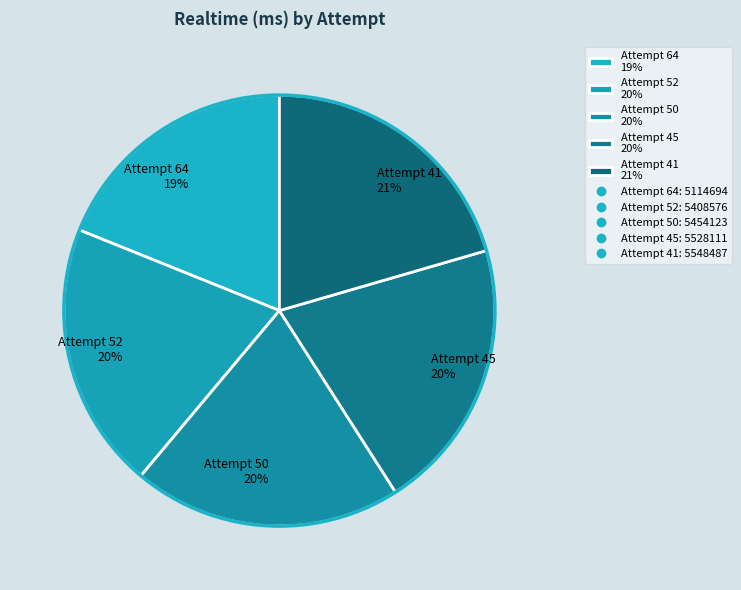

The Attempt 52 slice represents 30% of the pie. True or false?

False